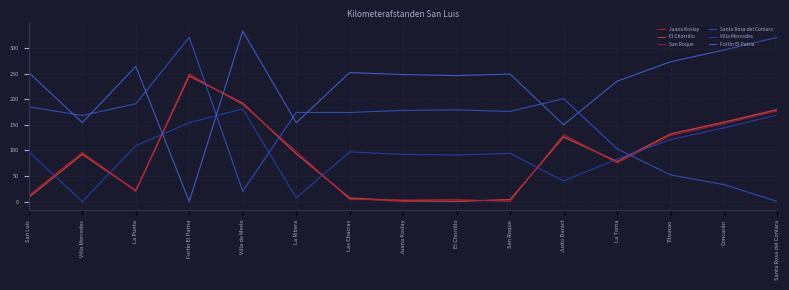

Is the value of San Roque at Villa de Merlo greater than the value of Fortín El Patria at San Roque?

No